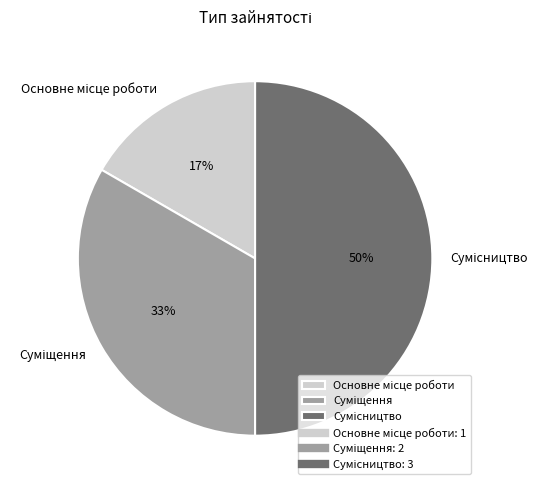

To the nearest percent, what is the difference between the largest and smallest slice percentages?

33%